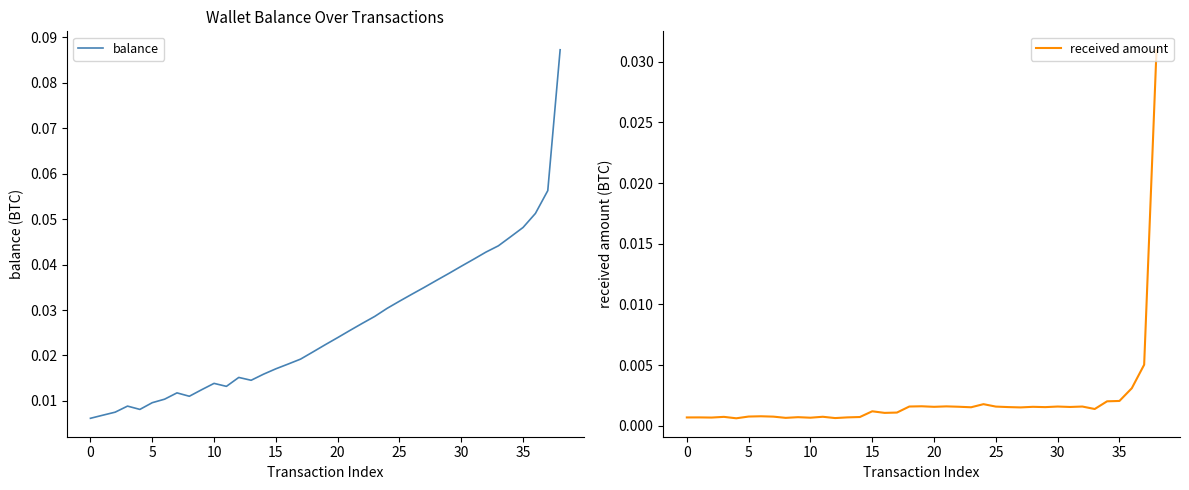

Which series changed the most between 36 and 37?

balance